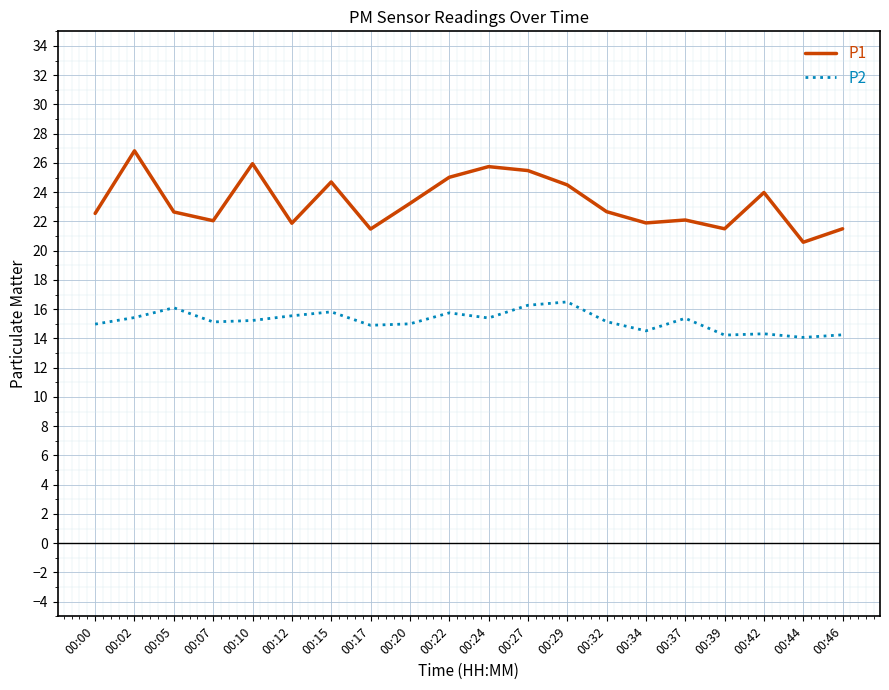

List the series in order of their peak value, lowest first.

P2, P1